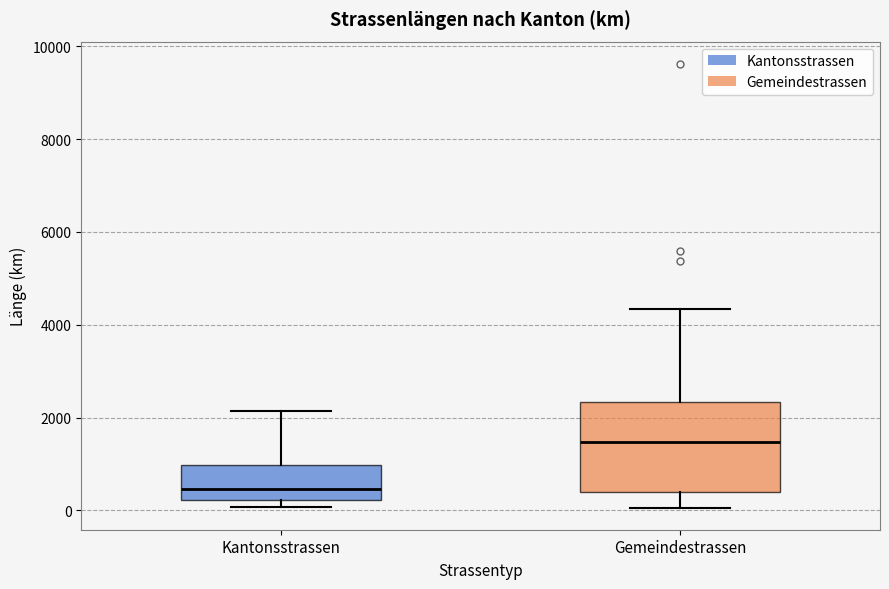

Which box's median line is the highest?

Gemeindestrassen